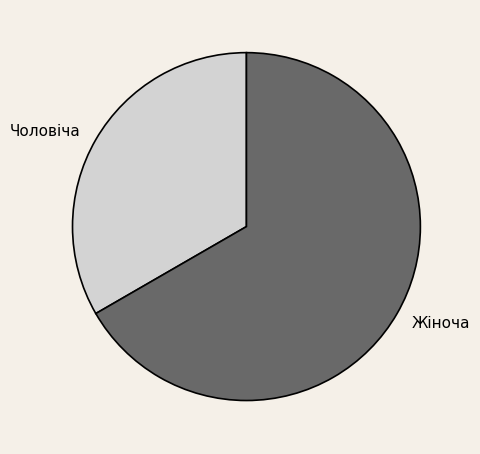

Which category has the biggest portion of the pie?

Жіноча